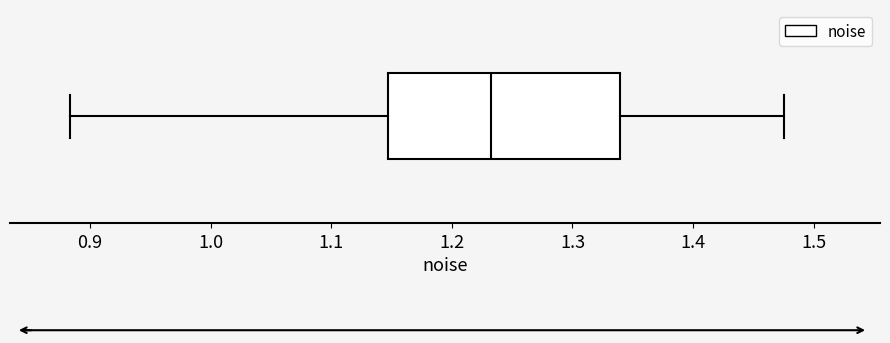

Where is the right edge of the box on the x-axis? The values are not printed on the chart, so give them approximately, as read against the axis.

1.34